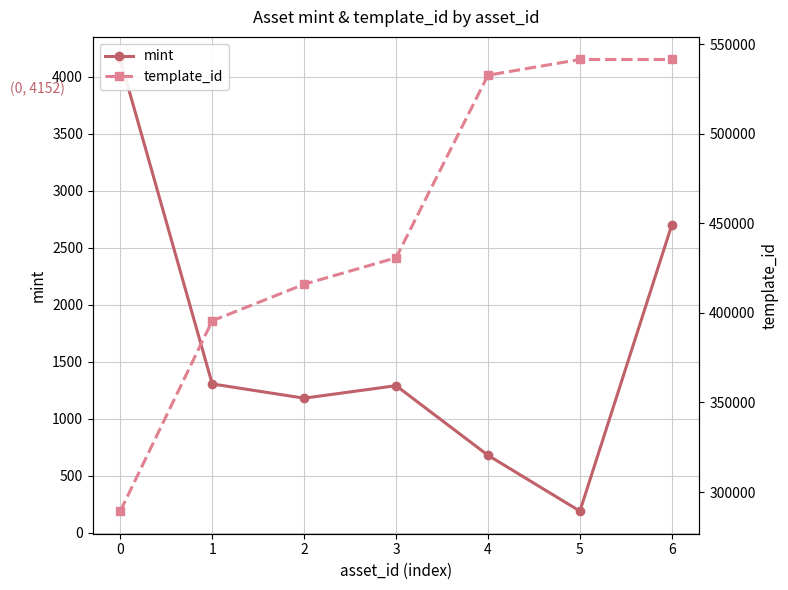

Which has a higher value, 4 or 6?

6